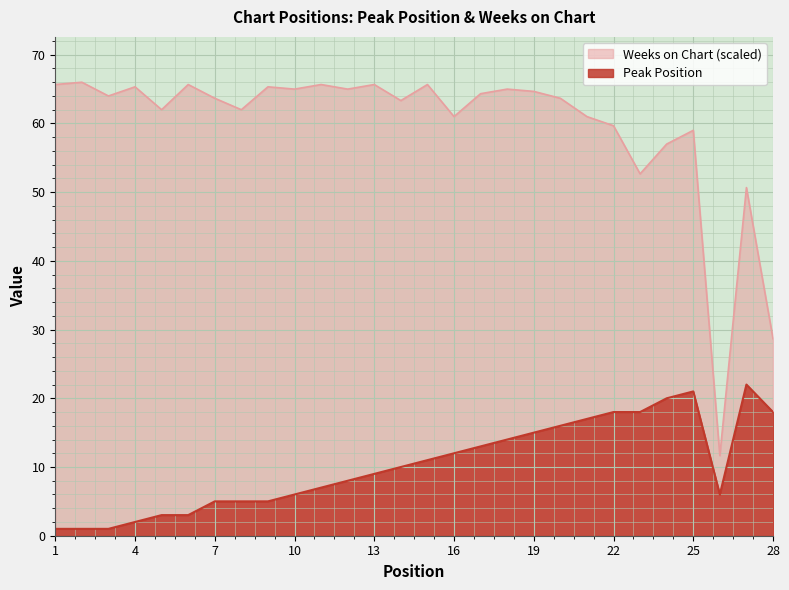

Reading left to right, what are all the values shown in this chart?

Peak Position: 1.0	1.0	1.0	2.0	3.0	3.0	5.0	5.0	5.0	6.0	7.0	8.0	9.0	10.0	11.0	12.0	13.0	14.0	15.0	16.0	17.0	18.0	18.0	20.0	21.0	6.0	22.0	18.0
Weeks on Chart: 65.7	66.0	64.0	65.3	62.0	65.7	63.7	62.0	65.3	65.0	65.7	65.0	65.7	63.3	65.7	61.0	64.3	65.0	64.7	63.7	61.0	59.7	52.7	57.0	59.0	11.7	50.7	28.7